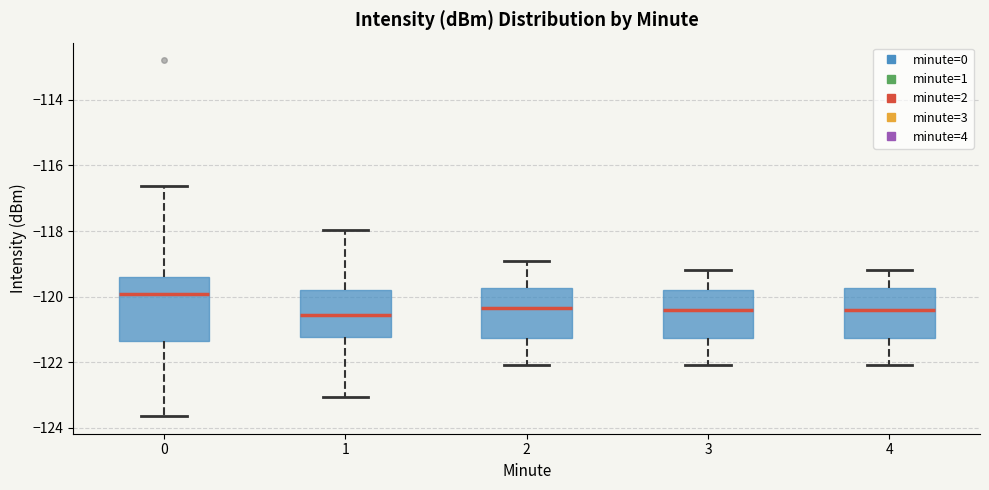

Which box's median line is the highest?

0